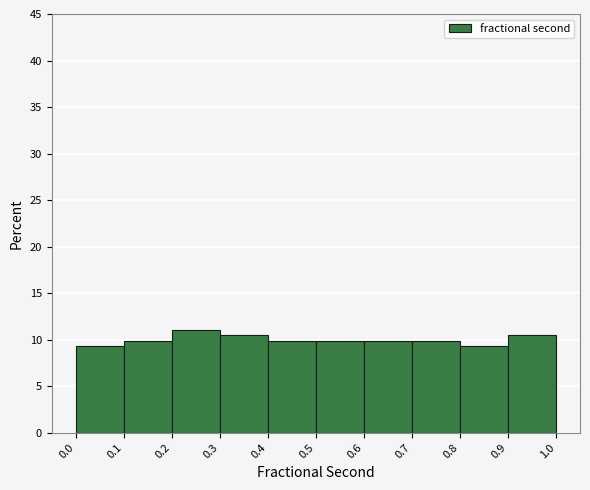

What is the height of the bar covering 0.2 to 0.3 on the x-axis? The values are not printed on the chart, so give them approximately, as read against the axis.

11.0